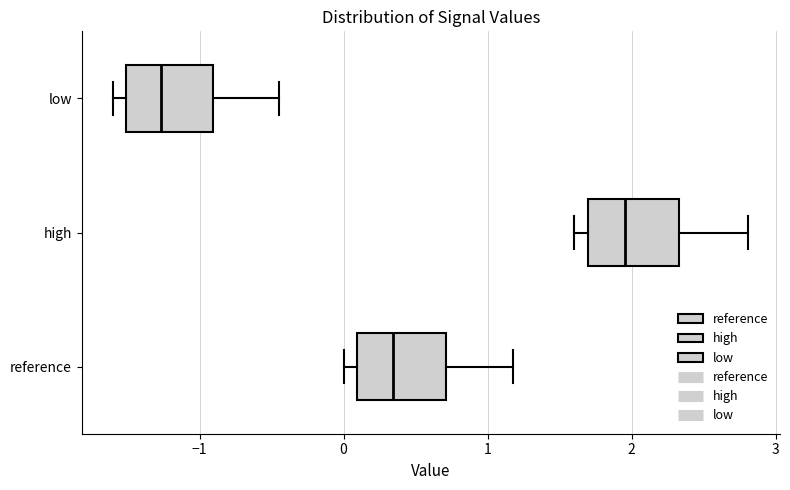

Which box has the furthest to the right median line?

high